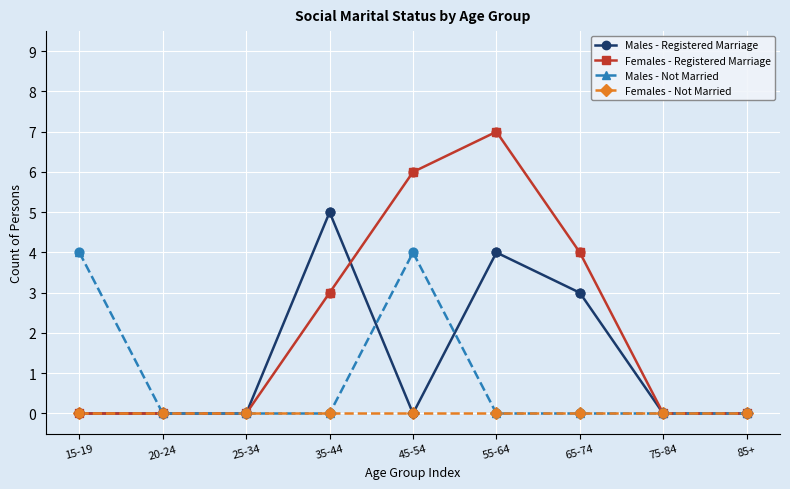

Which series changed the most between 15-19 and 45-54?

Females - Registered Marriage